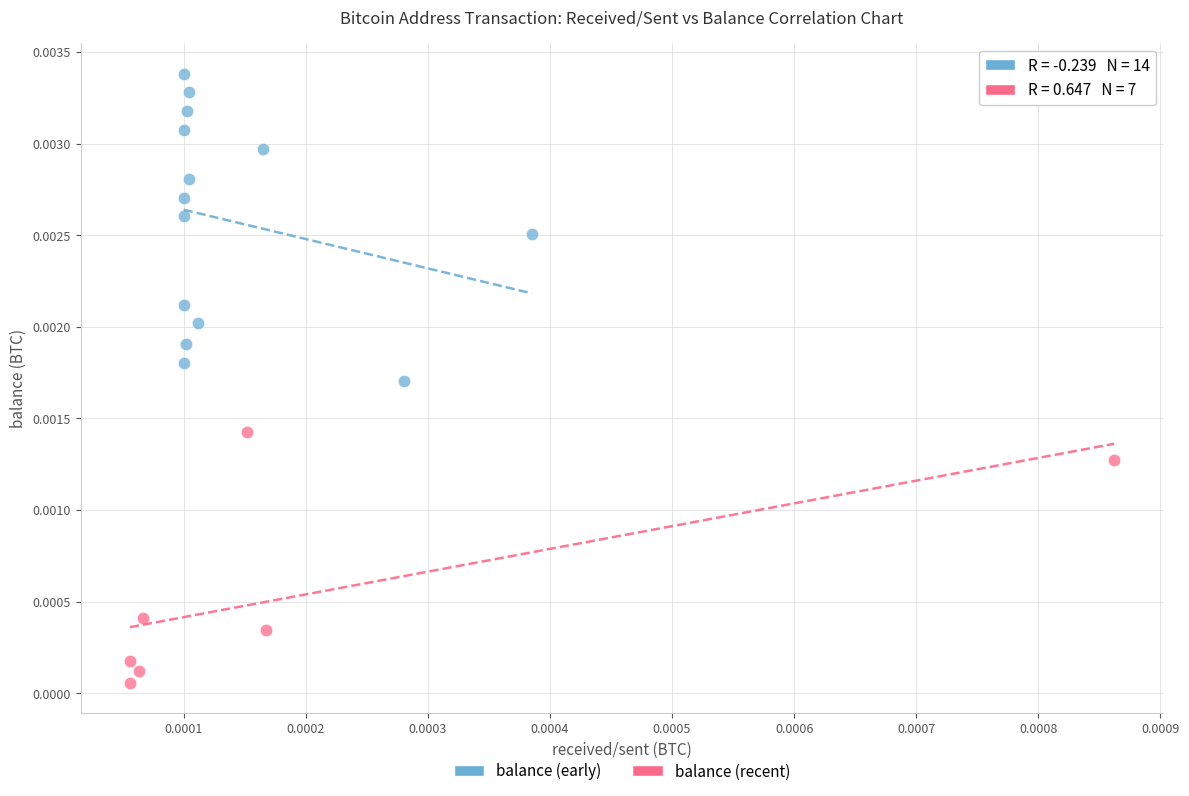

Which series has the widest spread of Y values?

balance (early)